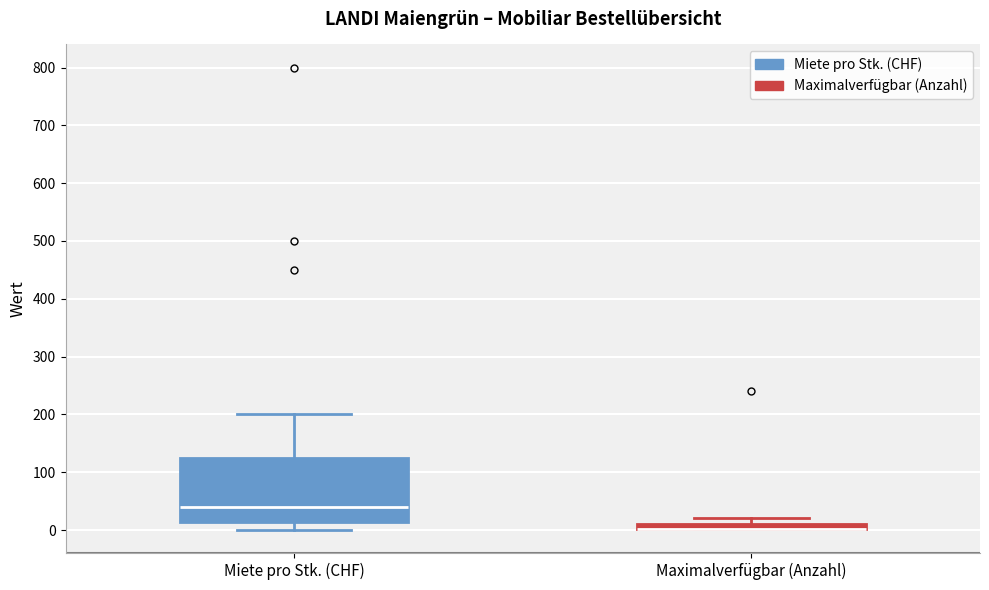

Comparing the boxes themselves (not the whiskers), which one is the tallest?

Miete pro Stk. (CHF)